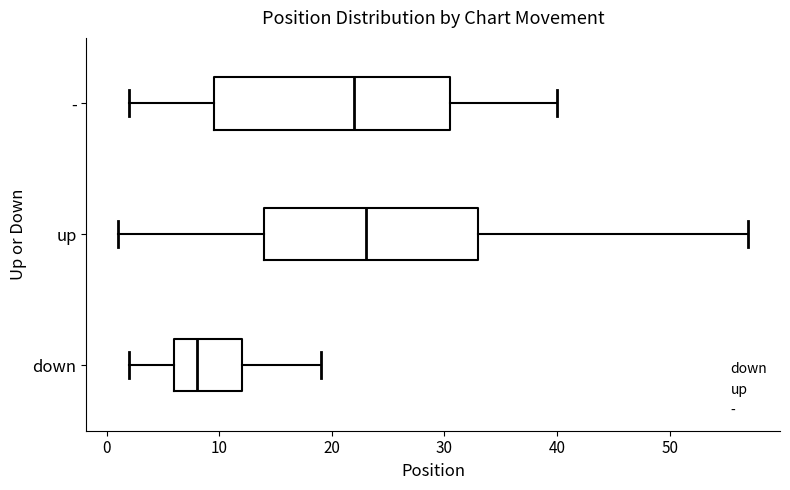

Reading bottom to top, read every box against the x-axis: the position of its median line, the range the box covers, and the ends of its whiskers. The values are not printed on the chart, so give them approximately, as read against the axis.

down: median 8, box 6 to 12, whiskers 2 to 19
up: median 23, box 14 to 33, whiskers 1 to 57
-: median 22, box 10 to 31, whiskers 2 to 40